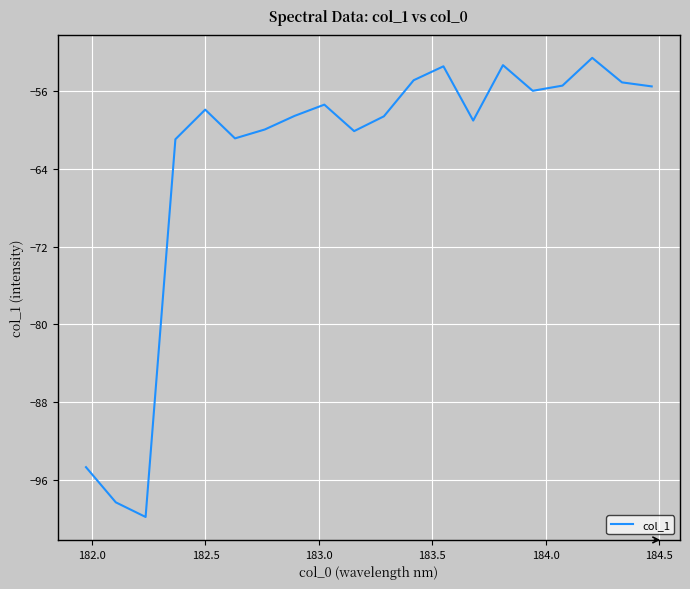

What is the greatest value displayed?

-52.6